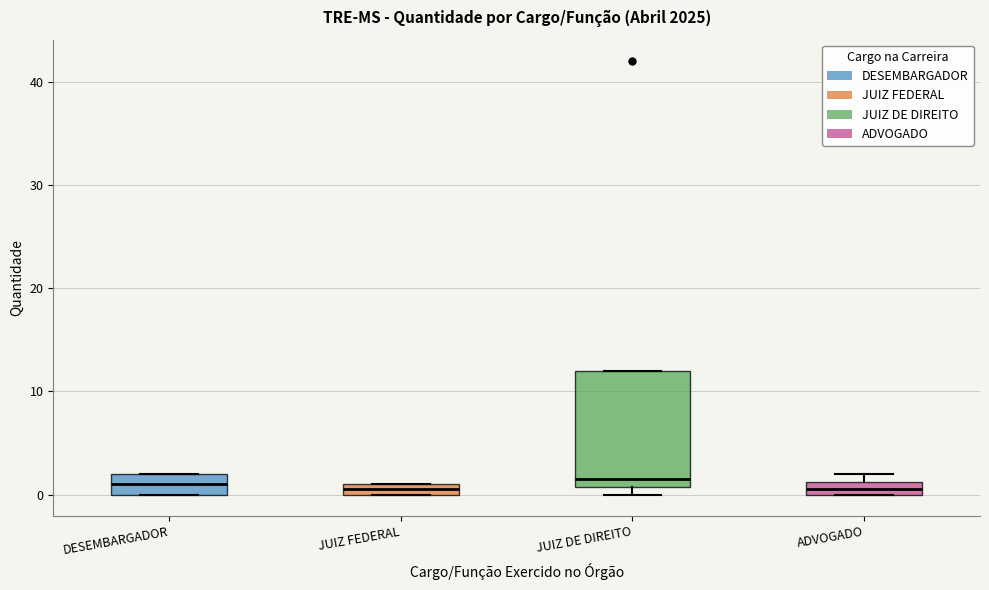

Where is the lower edge of the box for JUIZ FEDERAL on the y-axis? The values are not printed on the chart, so give them approximately, as read against the axis.

0